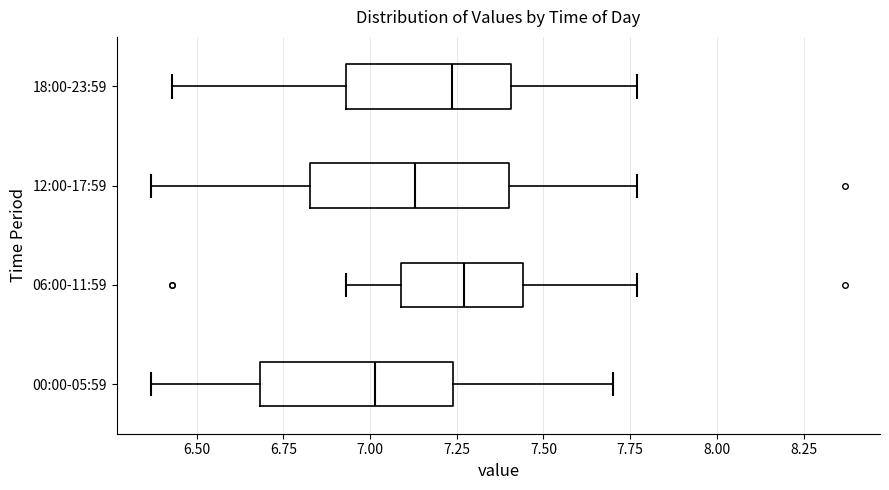

Reading bottom to top, read every box against the x-axis: the position of its median line, the range the box covers, and the ends of its whiskers. The values are not printed on the chart, so give them approximately, as read against the axis.

00:00-05:59: median 7.00, box 6.70 to 7.25, whiskers 6.35 to 7.70
06:00-11:59: median 7.25, box 7.10 to 7.45, whiskers 6.95 to 7.75
12:00-17:59: median 7.15, box 6.85 to 7.40, whiskers 6.35 to 7.75
18:00-23:59: median 7.25, box 6.95 to 7.40, whiskers 6.45 to 7.75